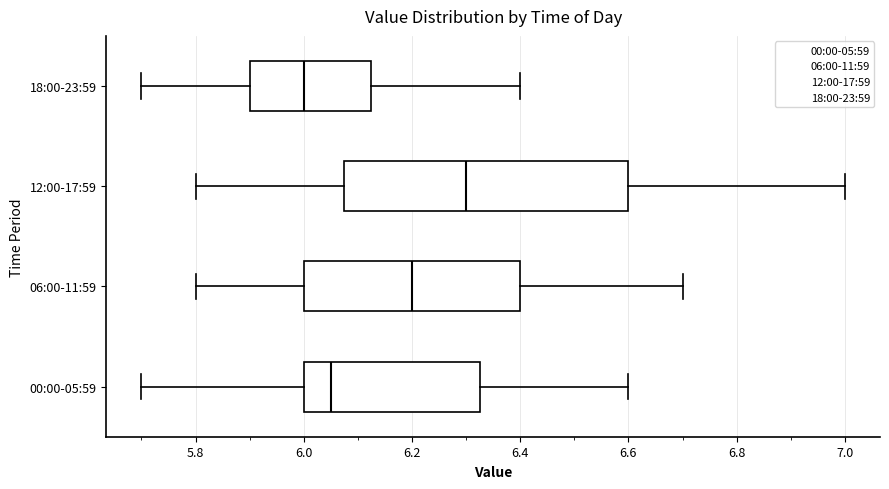

Comparing the boxes themselves (not the whiskers), which one is the widest?

12:00-17:59